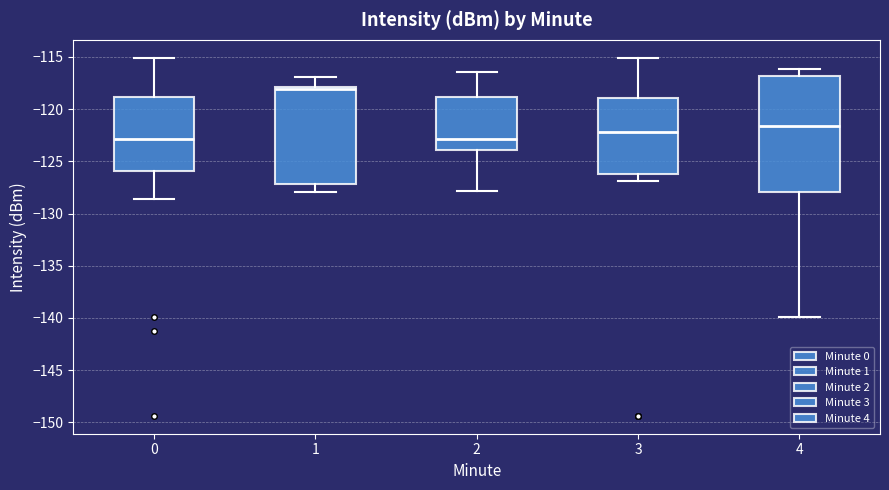

Reading left to right, read every box against the y-axis: the position of its median line, the range the box covers, and the ends of its whiskers. The values are not printed on the chart, so give them approximately, as read against the axis.

0: median -123.0, box -126.0 to -119.0, whiskers -128.5 to -115.0
1: median -118.0 (just below the box's upper edge), box -127.0 to -118.0, whiskers -128.0 to -117.0
2: median -123.0, box -124.0 to -119.0, whiskers -128.0 to -116.5
3: median -122.0, box -126.0 to -119.0, whiskers -127.0 to -115.0
4: median -121.5, box -128.0 to -117.0, whiskers -140.0 to -116.0